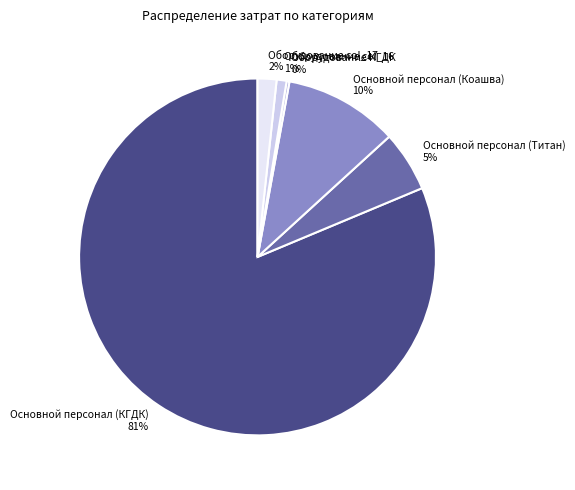

Combined, do Оборудование col_17 and Оборудование col_16 account for over 50%?

No